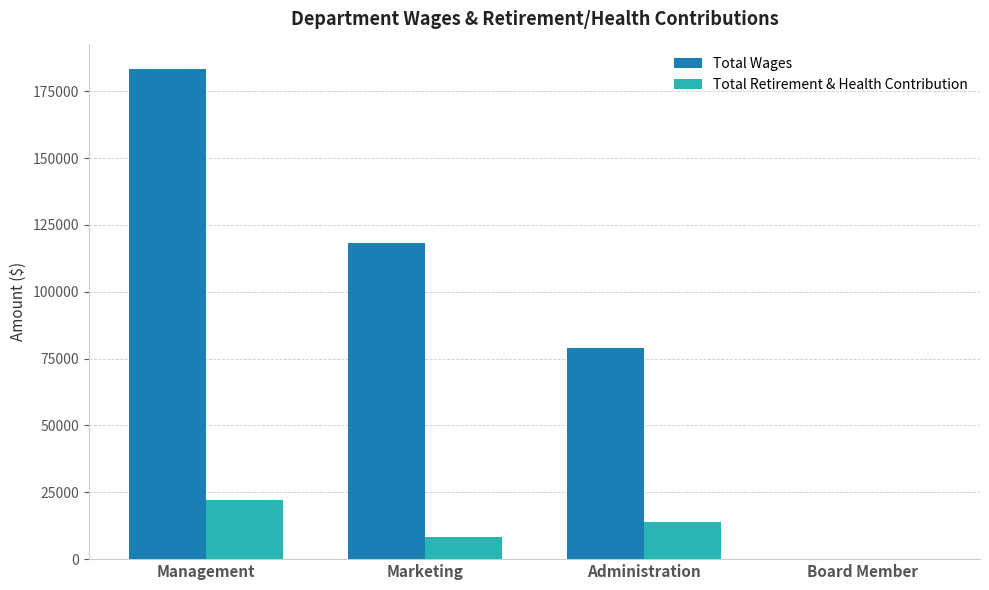

What is the total value across all series at Marketing?

126509